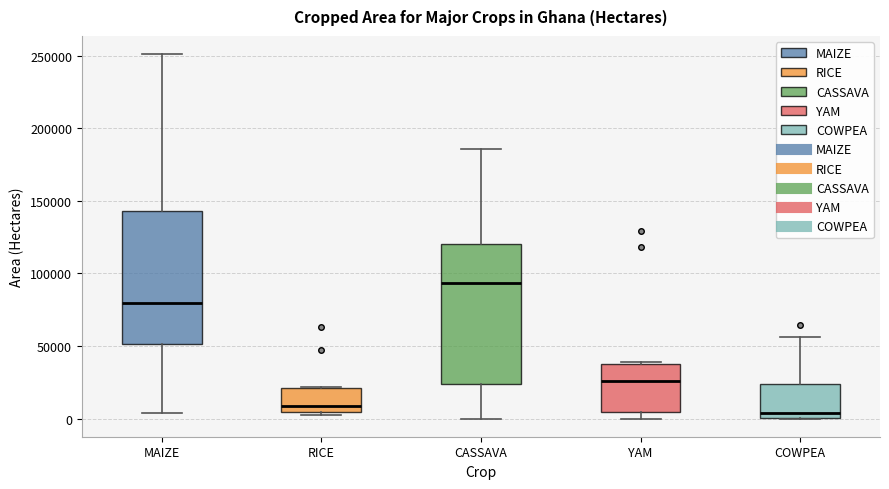

Reading left to right, read every box against the y-axis: the position of its median line, the range the box covers, and the ends of its whiskers. The values are not printed on the chart, so give them approximately, as read against the axis.

MAIZE: median 80000, box 50000 to 145000, whiskers 5000 to 250000
RICE: median 10000, box 5000 to 20000, whiskers 0 to 20000
CASSAVA: median 95000, box 25000 to 120000, whiskers 0 to 185000
YAM: median 25000, box 5000 to 40000, whiskers 0 to 40000
COWPEA: median 5000, box 0 to 25000, whiskers 0 to 55000